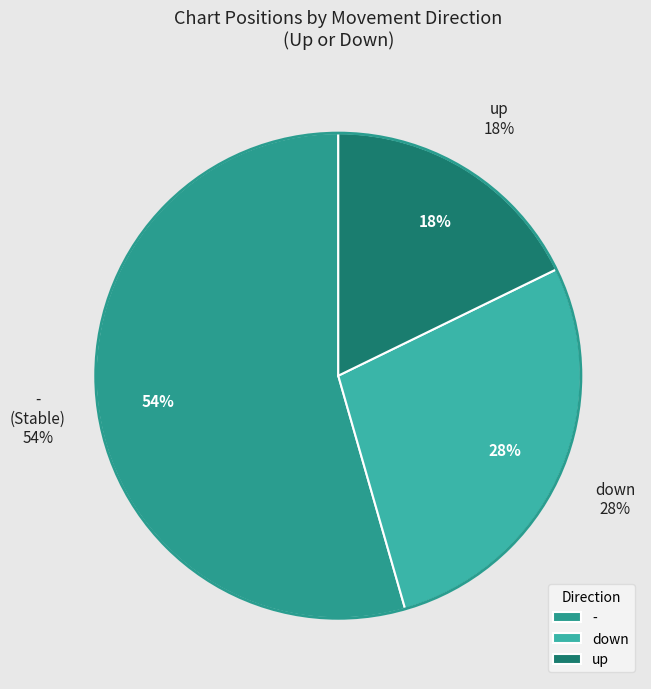

Which slice is the smallest?

up